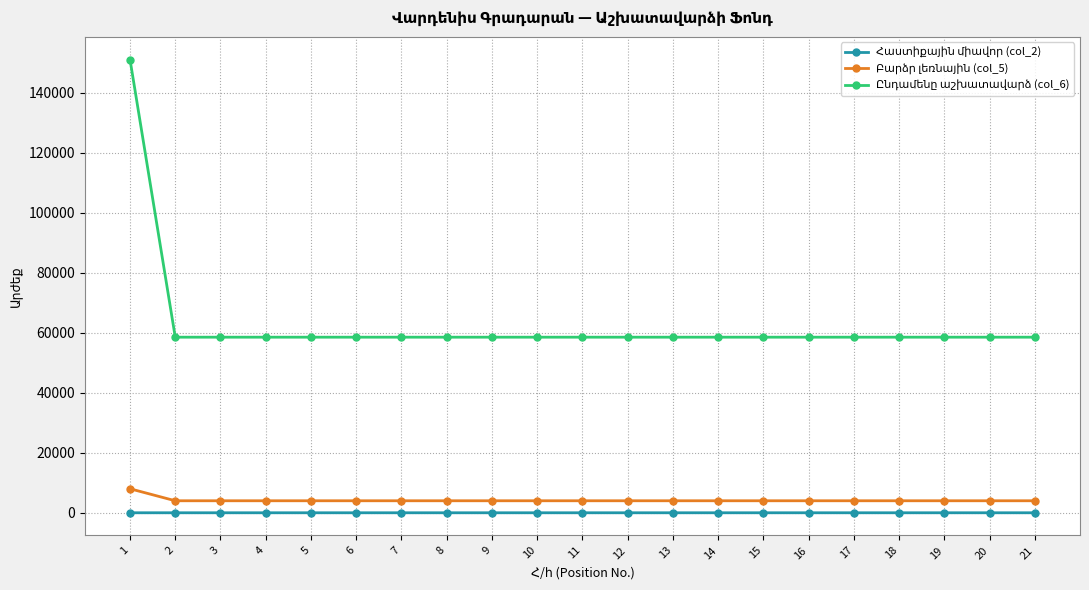

What is the maximum value shown in the chart?

151000.0